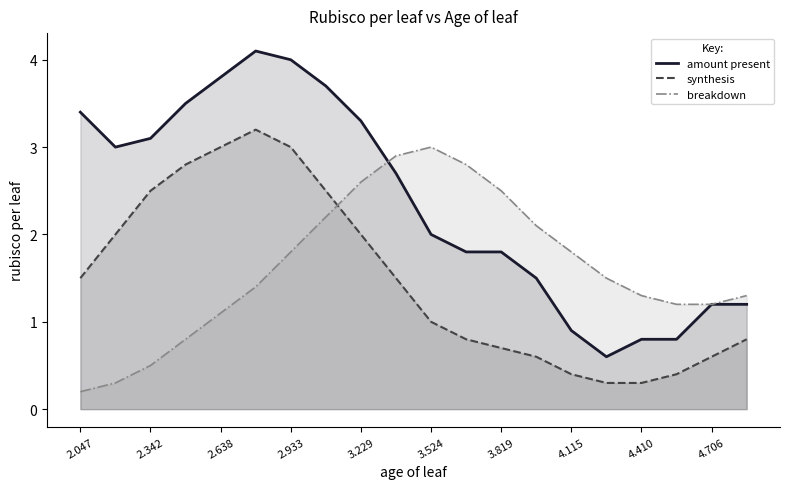

Which series has the largest range (max minus min)?

amount present